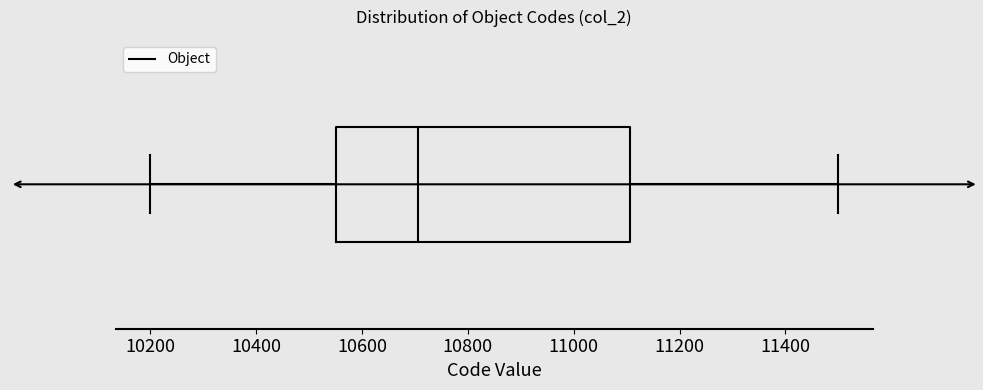

Read this box plot against the x-axis: the position of the median line, the range covered by the box, and the ends of both whiskers. The values are not printed on the chart, so give them approximately, as read against the axis.

median 10700, box 10560 to 11100, whiskers 10200 to 11500